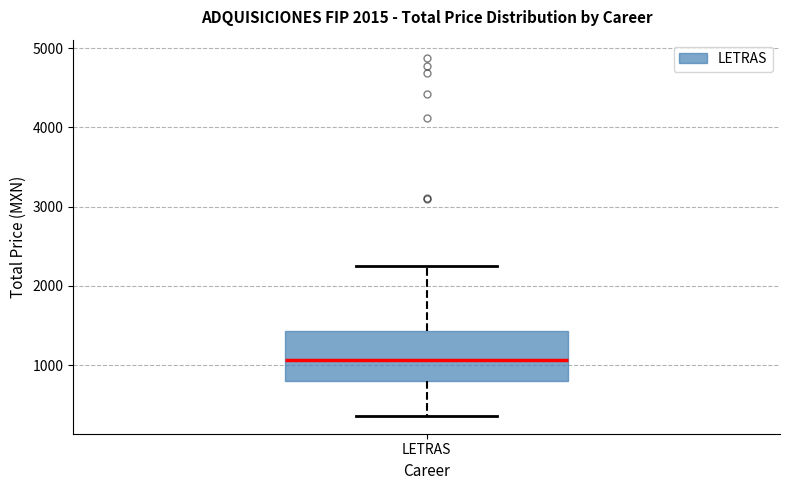

Where does the upper whisker of the box for LETRAS end on the y-axis? The values are not printed on the chart, so give them approximately, as read against the axis.

2200